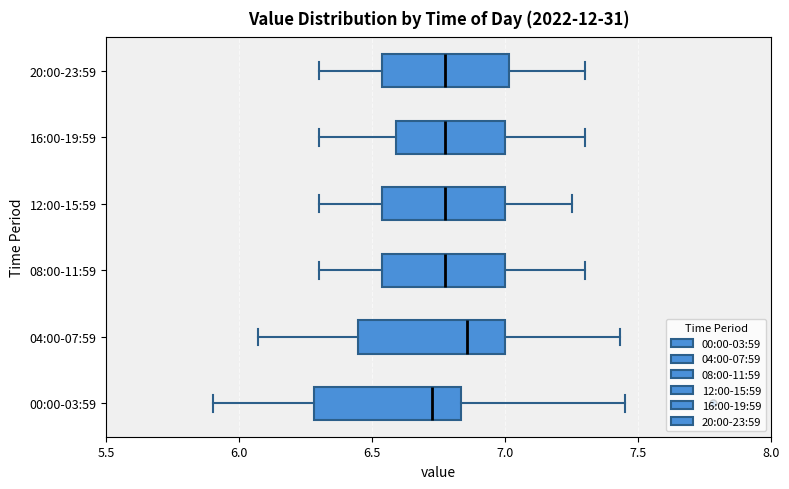

Reading bottom to top, transcribe this box plot: for each box, give where its median line is, the range the box spans, and where its two whiskers end, as read against the x-axis. The values are not printed on the chart, so give them approximately, as read against the axis.

00:00-03:59: median 6.75, box 6.30 to 6.85, whiskers 5.90 to 7.45
04:00-07:59: median 6.85, box 6.45 to 7.00, whiskers 6.05 to 7.45
08:00-11:59: median 6.80, box 6.55 to 7.00, whiskers 6.30 to 7.30
12:00-15:59: median 6.80, box 6.55 to 7.00, whiskers 6.30 to 7.25
16:00-19:59: median 6.80, box 6.60 to 7.00, whiskers 6.30 to 7.30
20:00-23:59: median 6.80, box 6.55 to 7.00, whiskers 6.30 to 7.30